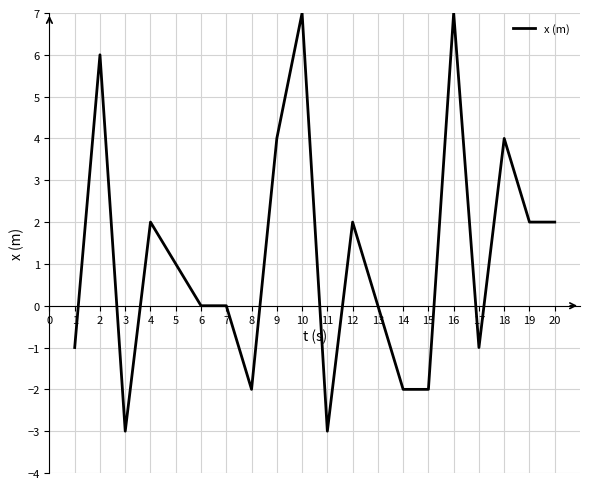

Count the values in the range -1 to 4.

12